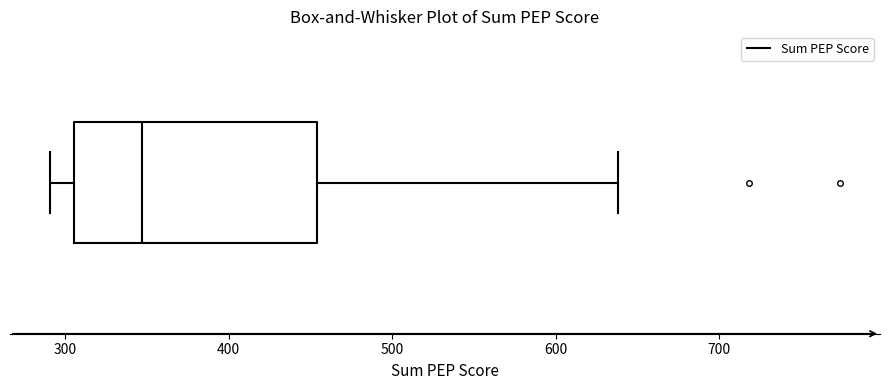

Where is the left edge of the box on the x-axis? The values are not printed on the chart, so give them approximately, as read against the axis.

310